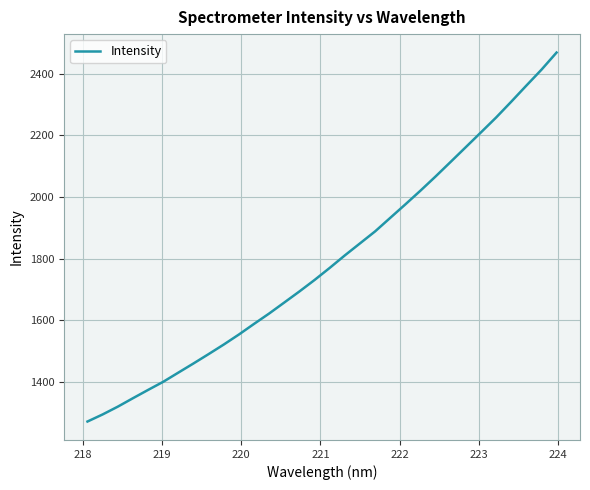

What is the maximum value shown in the chart?

2469.1